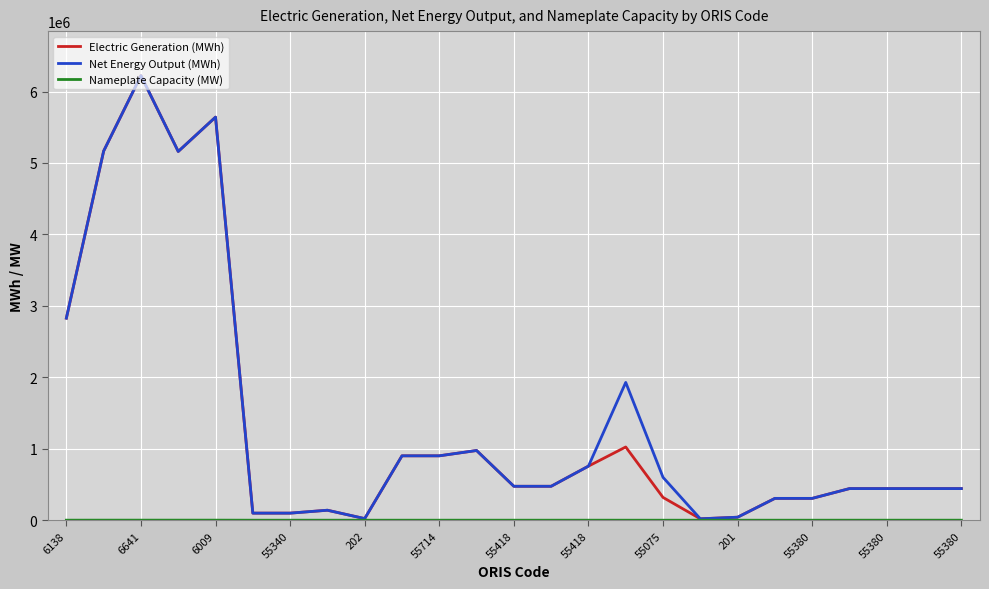

What is the maximum value shown in the chart?

6223253.0